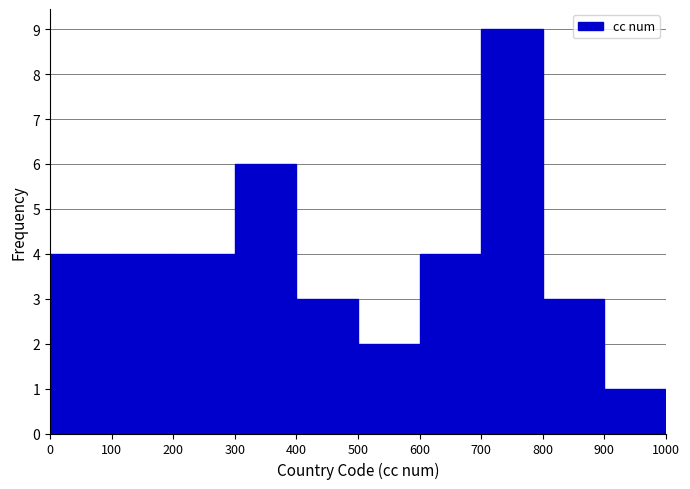

Reading left to right, list every bar in this chart as the range it spans on the x-axis followed by its height. The values are not printed on the chart, so give them approximately, as read against the axis.

0 to 100: 4
100 to 200: 4
200 to 300: 4
300 to 400: 6
400 to 500: 3
500 to 600: 2
600 to 700: 4
700 to 800: 9
800 to 900: 3
900 to 1000: 1